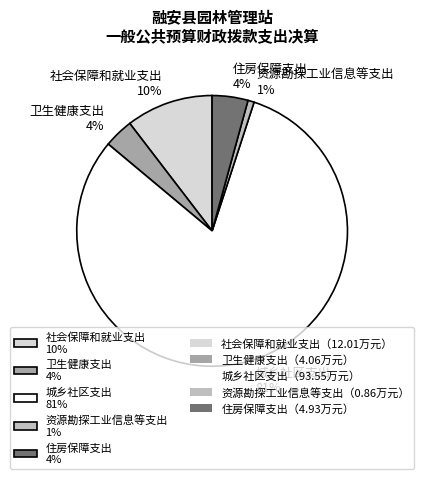

Do 住房保障支出 and 城乡社区支出 together represent more than half of the pie?

Yes